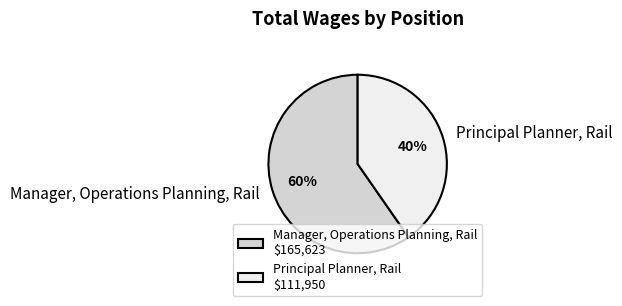

What is the smallest slice in the pie chart?

Principal Planner, Rail